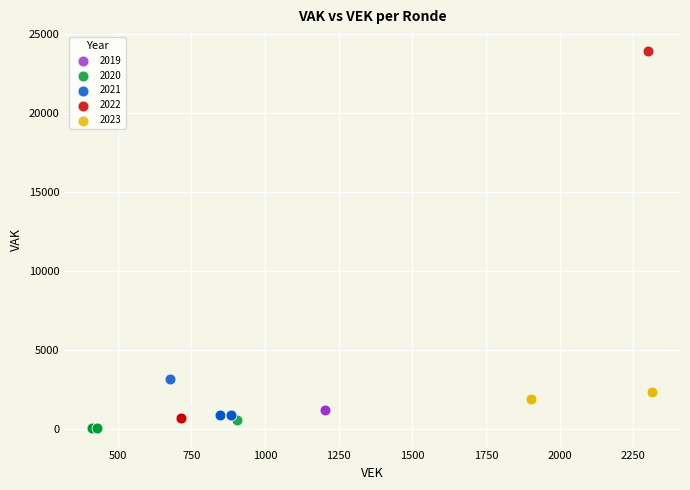

What are all the series names shown in the legend?

2019, 2020, 2021, 2022, 2023